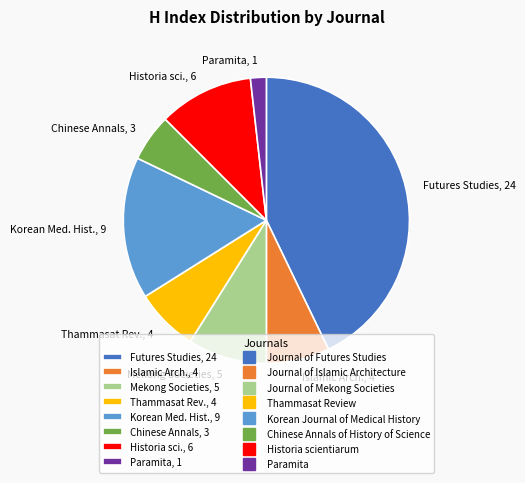

Is the sum of Mekong Societies, 5 and Futures Studies, 24 greater than half?

Yes